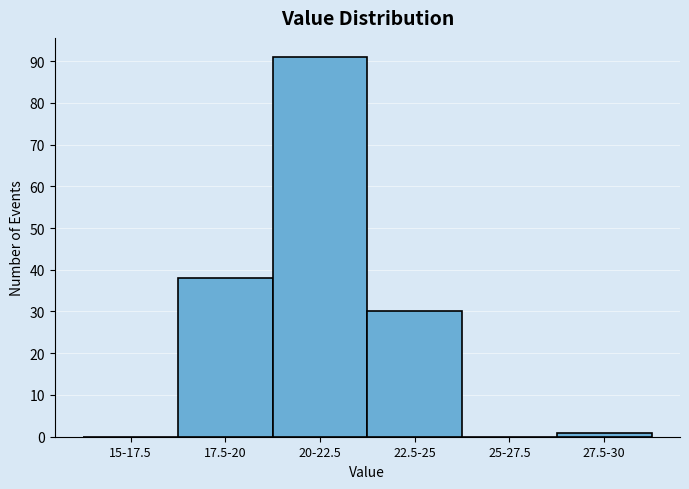

Reading left to right, what are all the values shown in this chart?

15-17.5=0	17.5-20=38	20-22.5=91	22.5-25=30	25-27.5=0	27.5-30=1